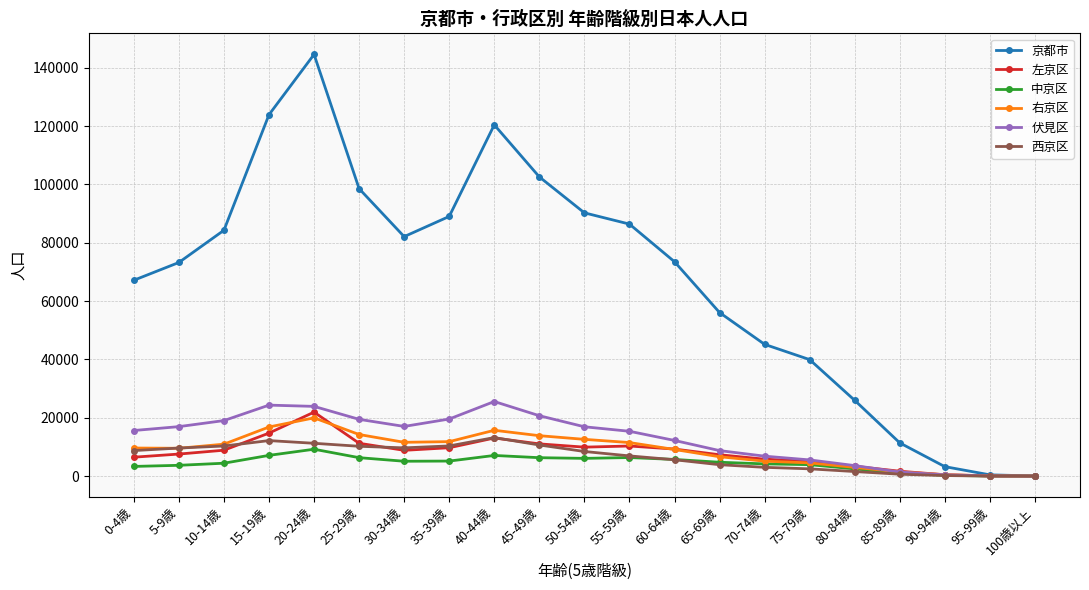

True or false: 左京区 has a value of 15992 at 35-39歳.

False